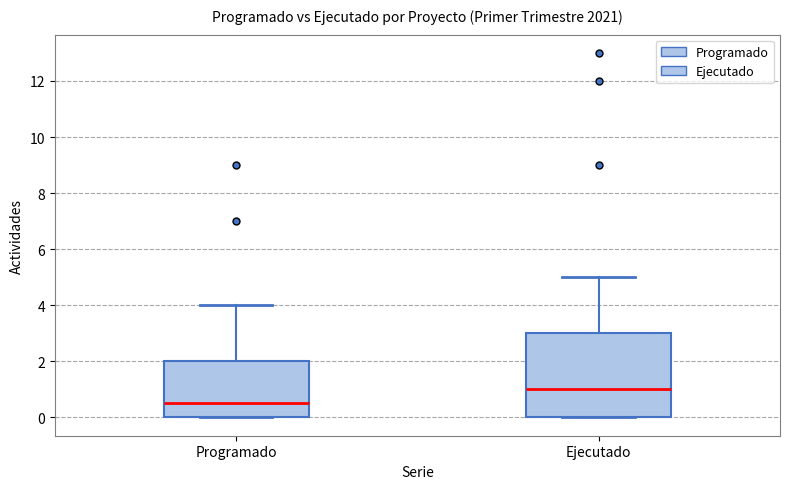

Where is the upper edge of the box for Ejecutado on the y-axis? The values are not printed on the chart, so give them approximately, as read against the axis.

3.0